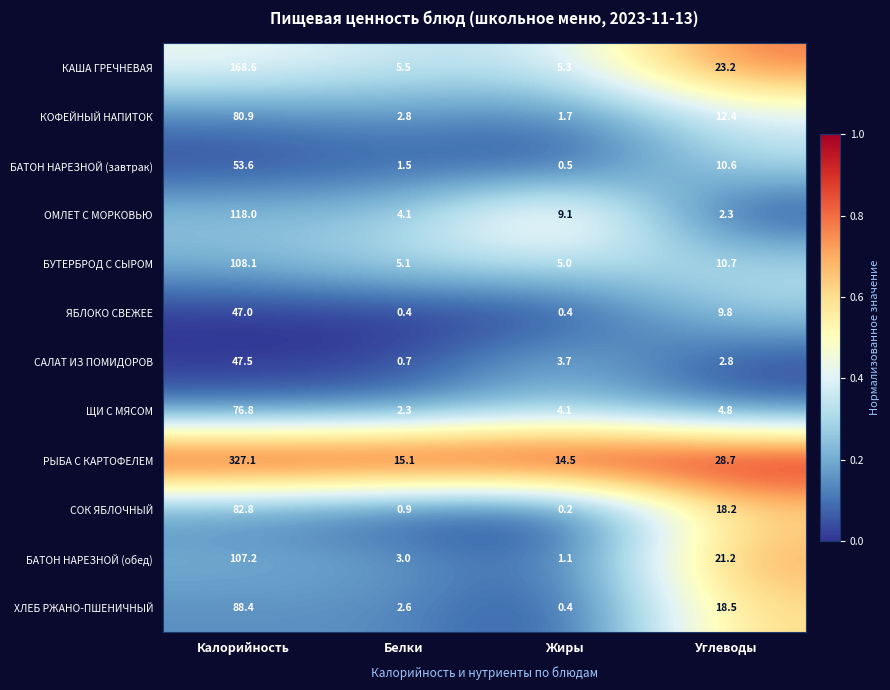

Count the number of categories in the chart.

4